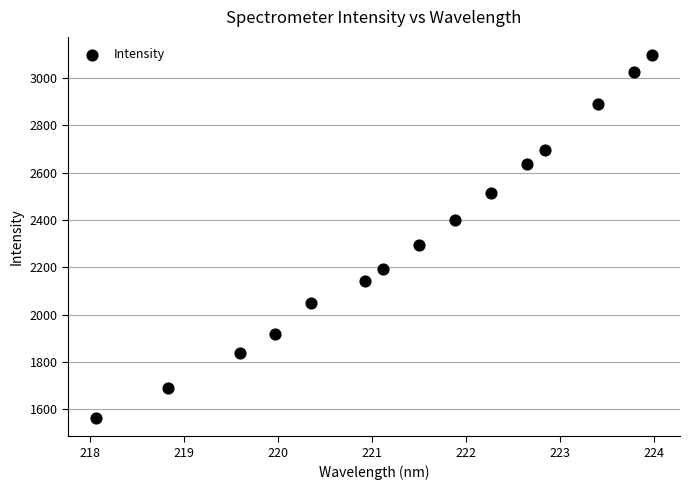

What Y value in the scatter plot is closest to 2329?

2293.5